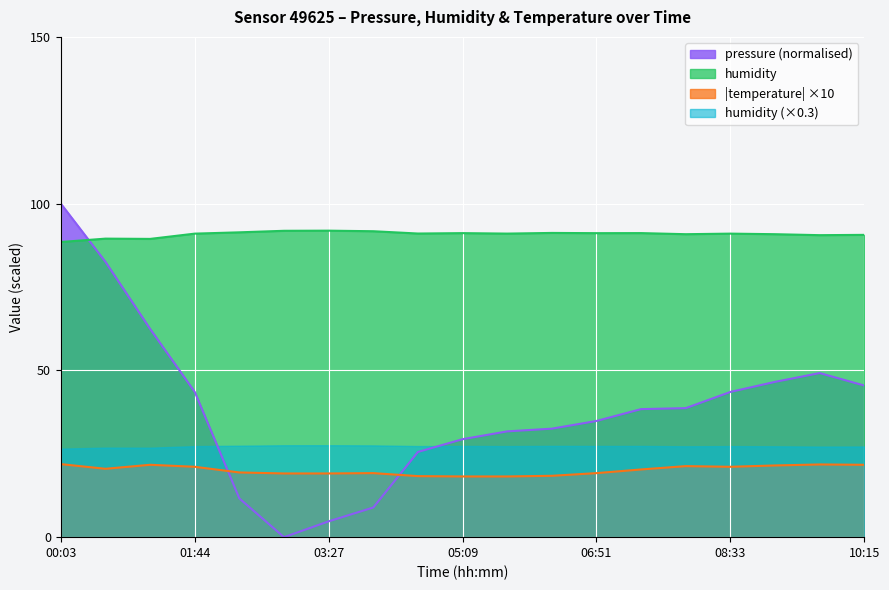

Does the chart display data point markers on the line(s)?

No